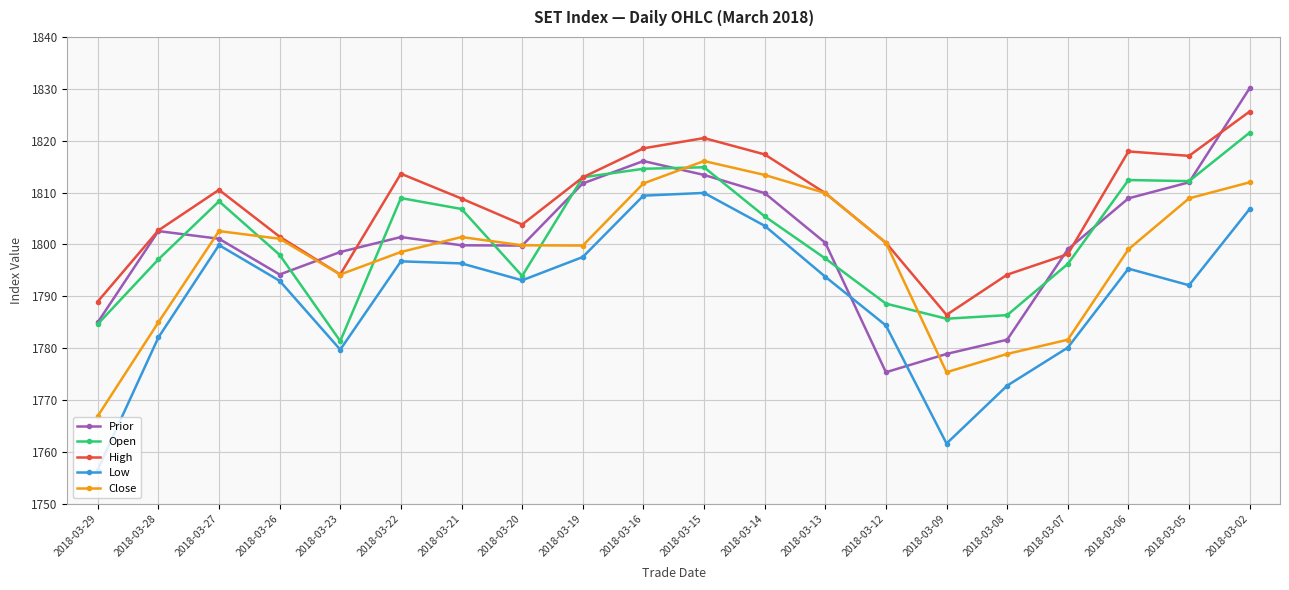

How many values in the Prior series are below 1801?

10